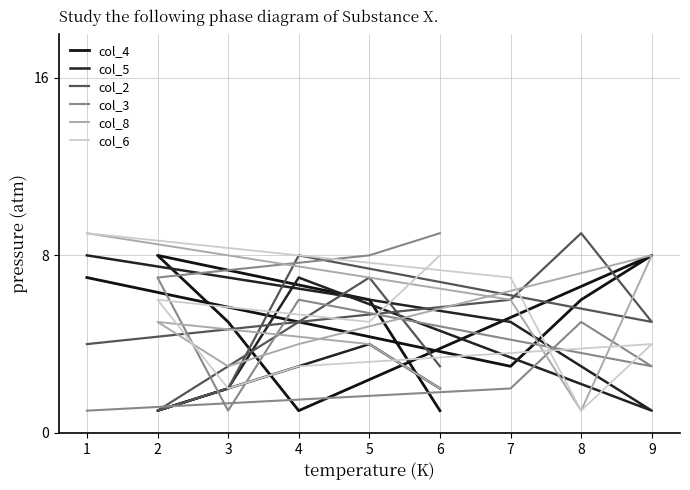

What is the value of the col_5 point at the 6th from the left?

1